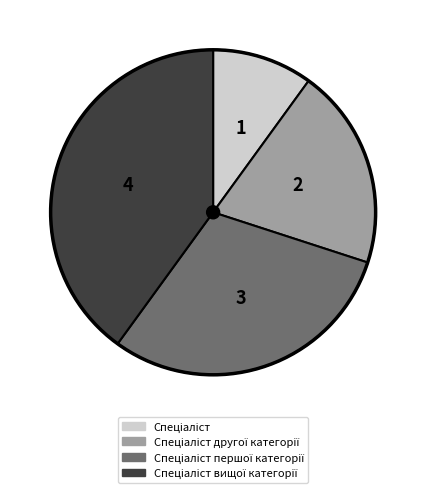

Is there a majority slice in this chart?

No